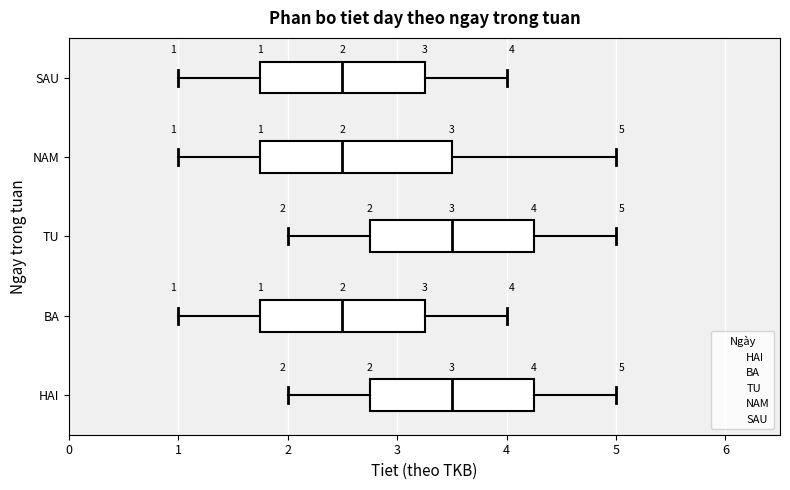

Which box is the widest, from its left edge to its right edge?

NAM